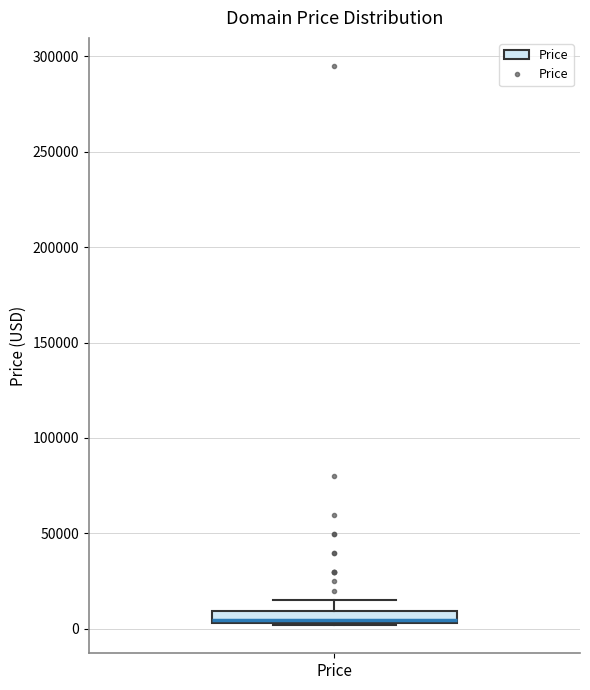

Where is the upper edge of the box for Price on the y-axis? The values are not printed on the chart, so give them approximately, as read against the axis.

10000